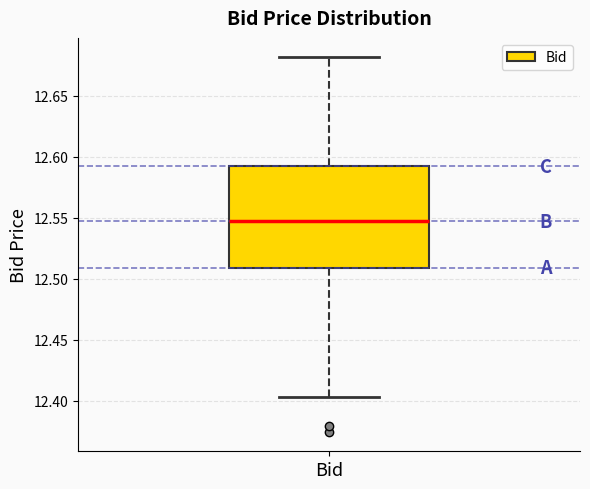

Read this box plot against the y-axis: the position of the median line, the range covered by the box, and the ends of both whiskers. The values are not printed on the chart, so give them approximately, as read against the axis.

median 12.545, box 12.510 to 12.590, whiskers 12.405 to 12.680